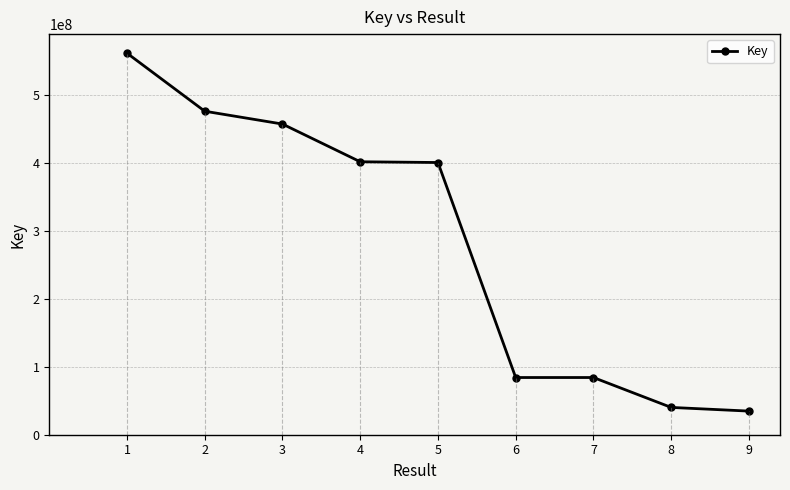

What is the difference between the values at 2 and 8?

435359508